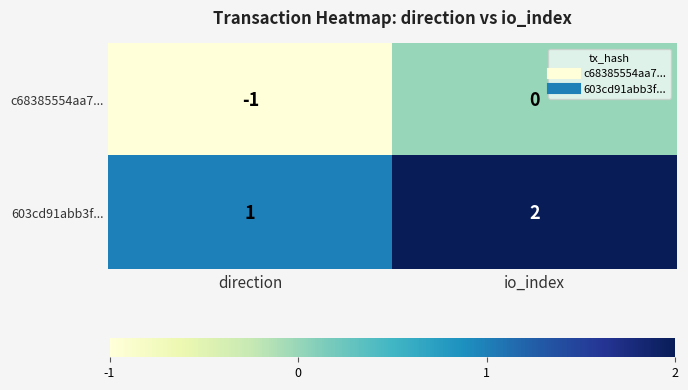

What is the difference between the highest and lowest values at direction?

2